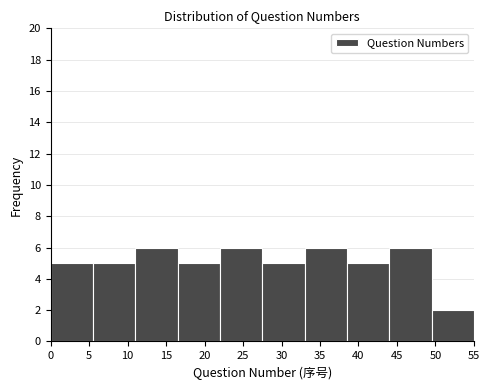

How tall is the bar that spans 16.5 to 22.0 on the x-axis? The values are not printed on the chart, so give them approximately, as read against the axis.

5